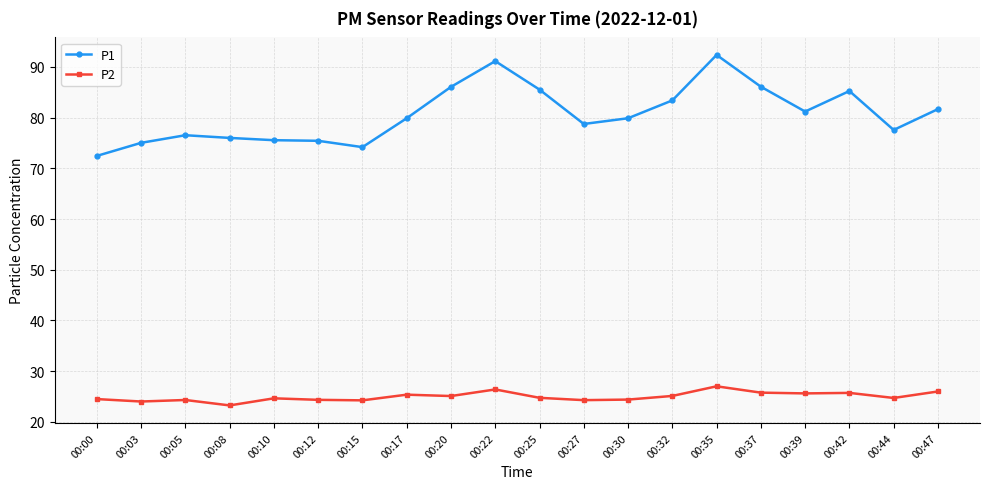

True or false: P1 and P2 cross at least once.

False